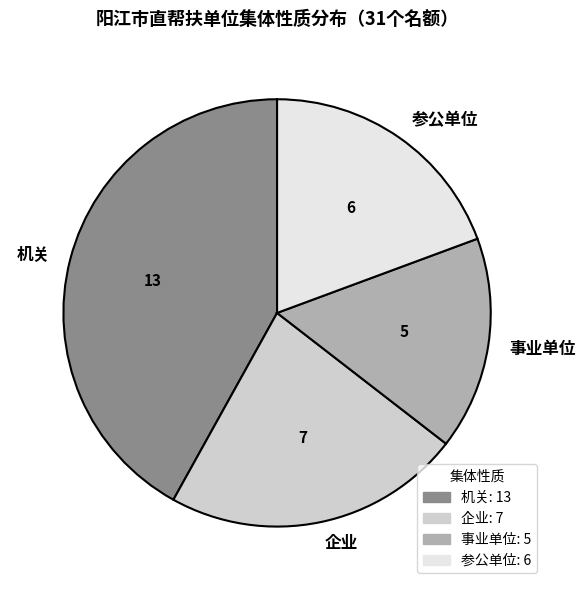

What is the largest slice in the pie chart?

机关